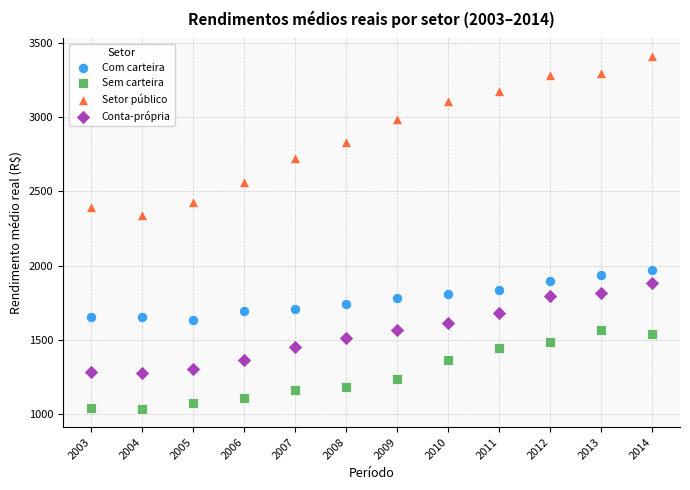

What are all the series names shown in the legend?

Com carteira, Sem carteira, Setor público, Conta-própria